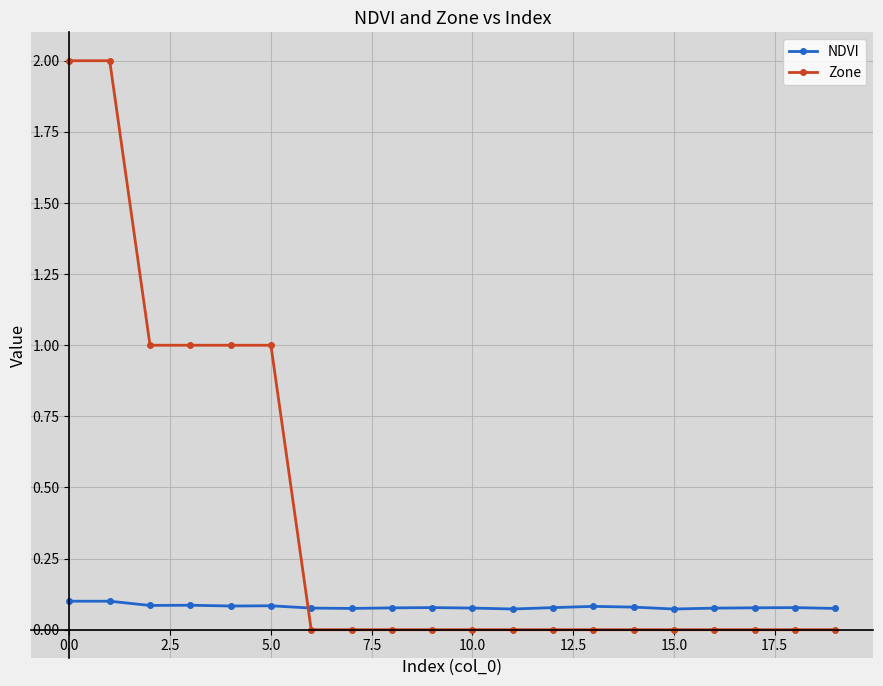

What is the average value of the Zone series?

0.4